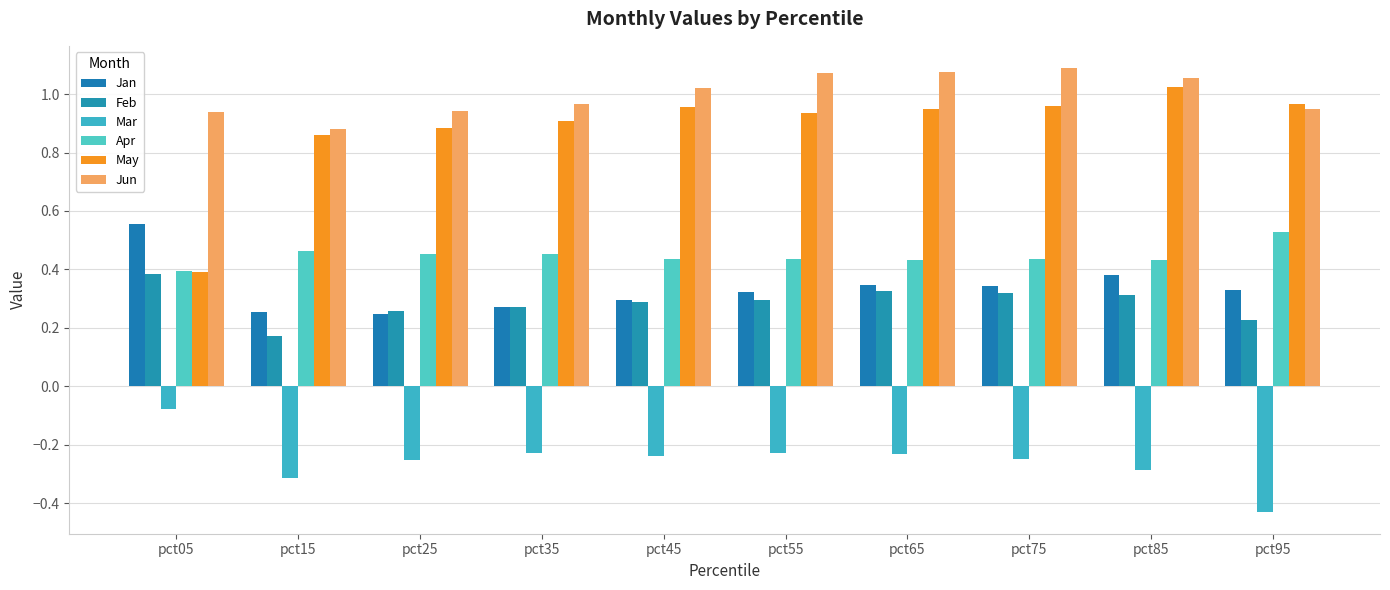

What is the average value of the Apr series?

0.4